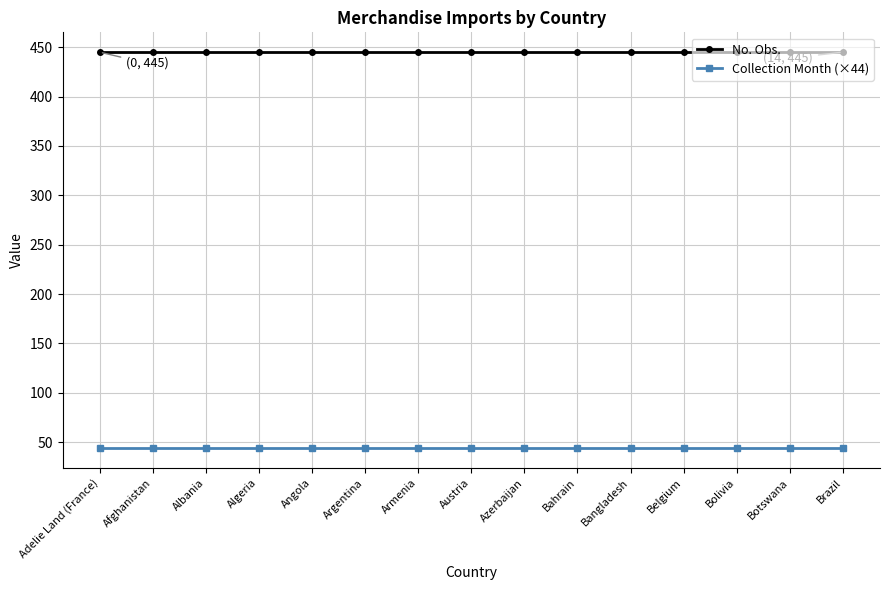

The value of Collection Month (×44) at Botswana is 44. True or false?

True